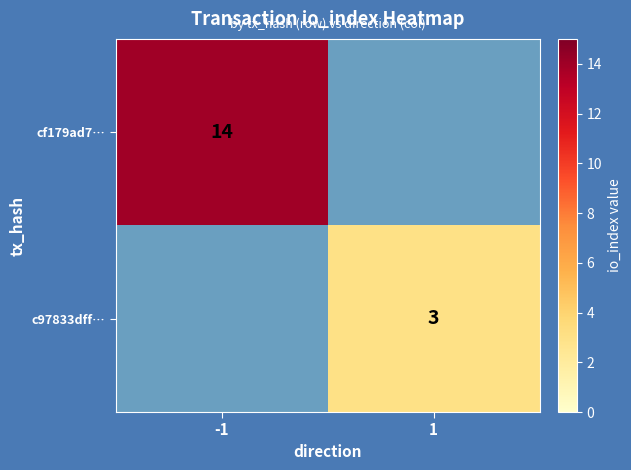

The value of c97833dff… at 1 is 3. True or false?

True